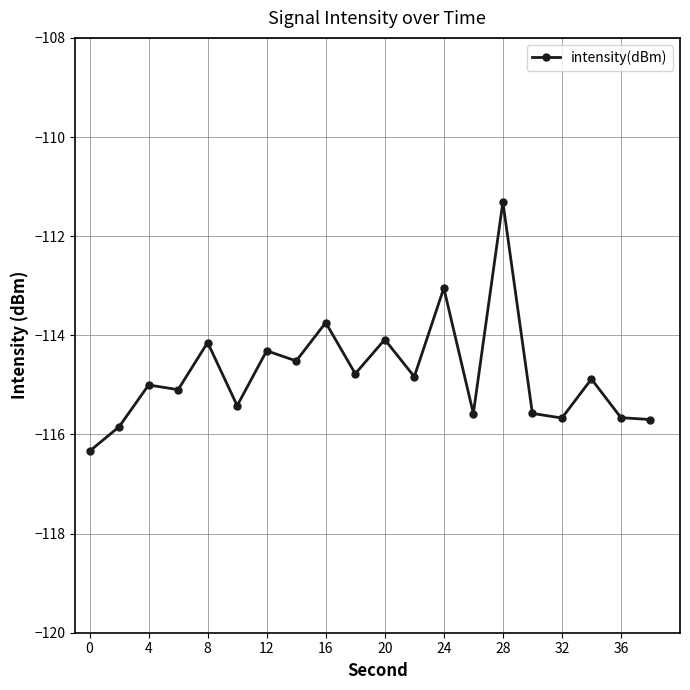

True or false: the data has more than 0 interior local peaks.

True